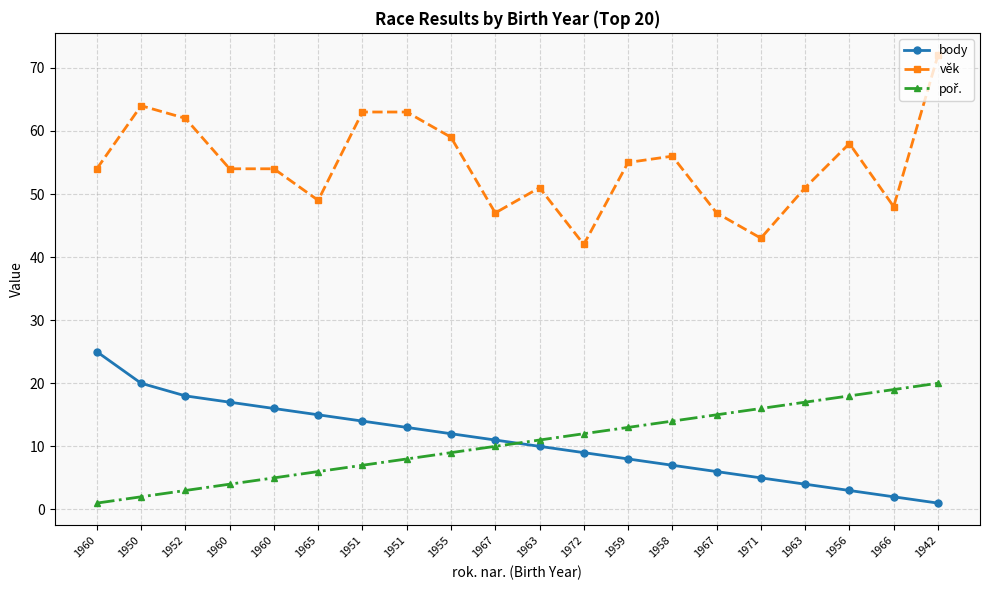

What is the approximate value of poř. at 1952?

3